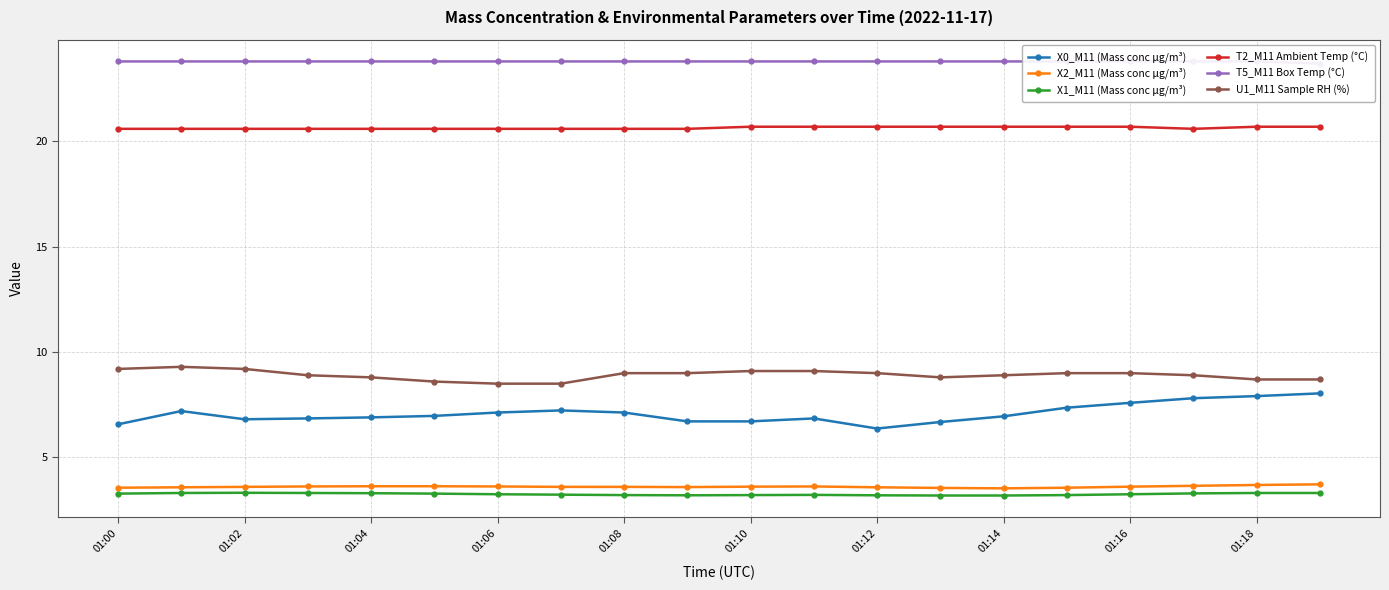

True or false: T5_M11 Box Temp (°C) and U1_M11 Sample RH (%) intersect in this chart.

False